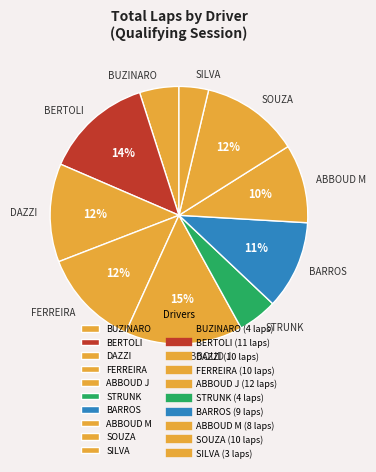

Which has a higher value, STRUNK or BERTOLI?

BERTOLI